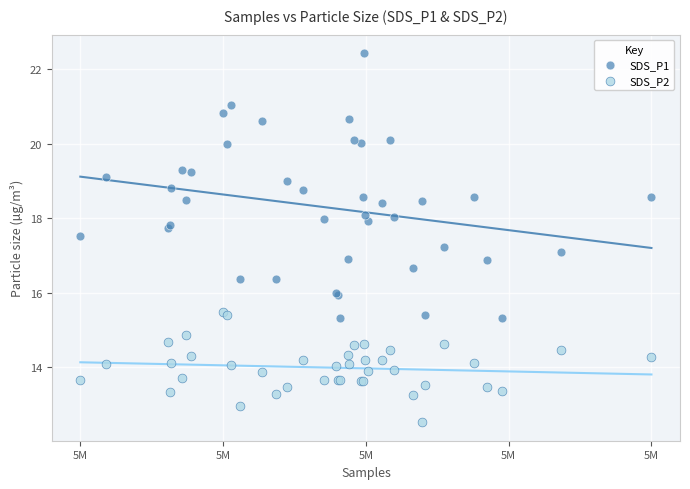

Which series reaches the maximum Y coordinate?

SDS_P1